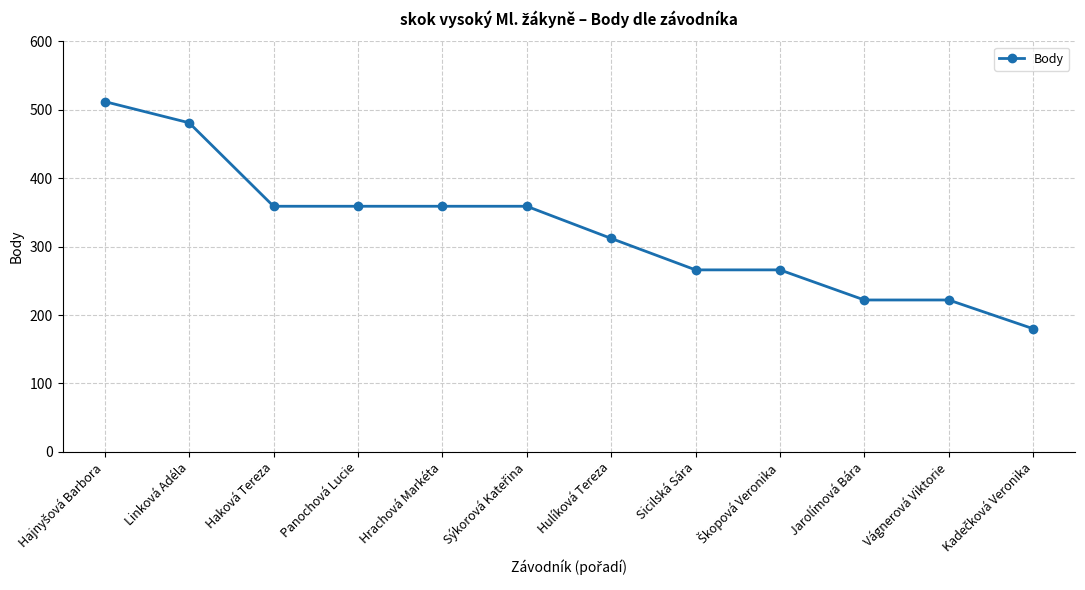

The chart shows a value of 359 at Haková Tereza. True or false?

True